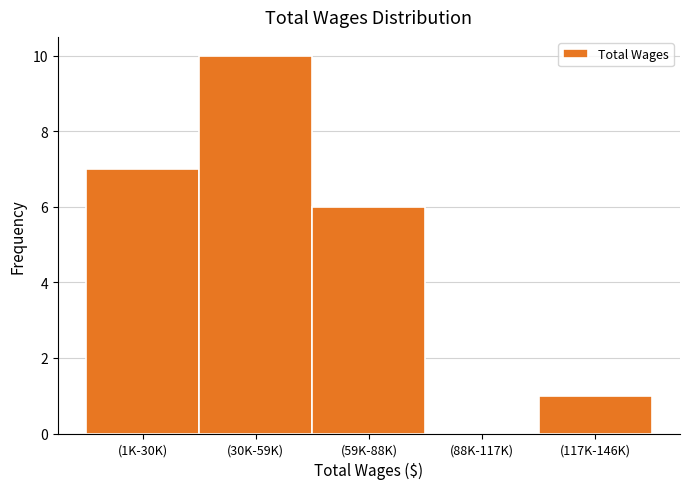

Reading left to right, list all the values displayed in this chart.

(1K-30K)=7	(30K-59K)=10	(59K-88K)=6	(88K-117K)=0	(117K-146K)=1